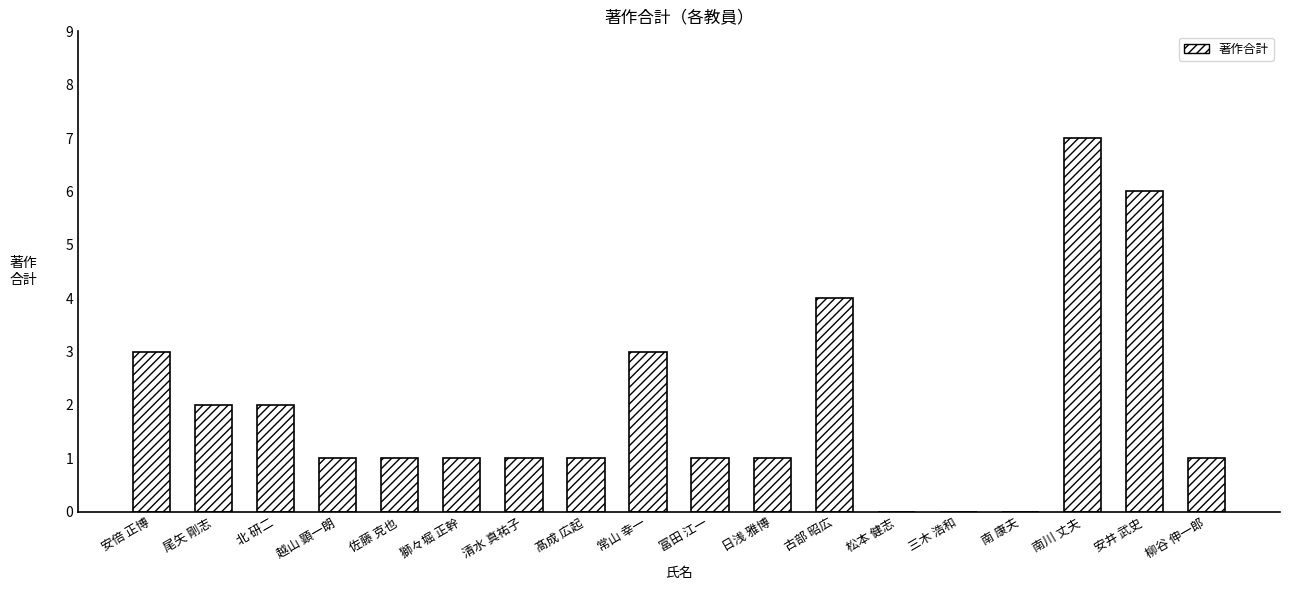

Reading right to left, what are all the values shown in this chart?

柳谷 伸一郎=1	安井 武史=6	南川 丈夫=7	南 康夫=0	三木 浩和=0	松本 健志=0	古部 昭広=4	日浅 雅博=1	冨田 江一=1	常山 幸一=3	髙成 広起=1	清水 真祐子=1	獅々堀 正幹=1	佐藤 克也=1	越山 顕一朗=1	北 研二=2	尾矢 剛志=2	安倍 正博=3